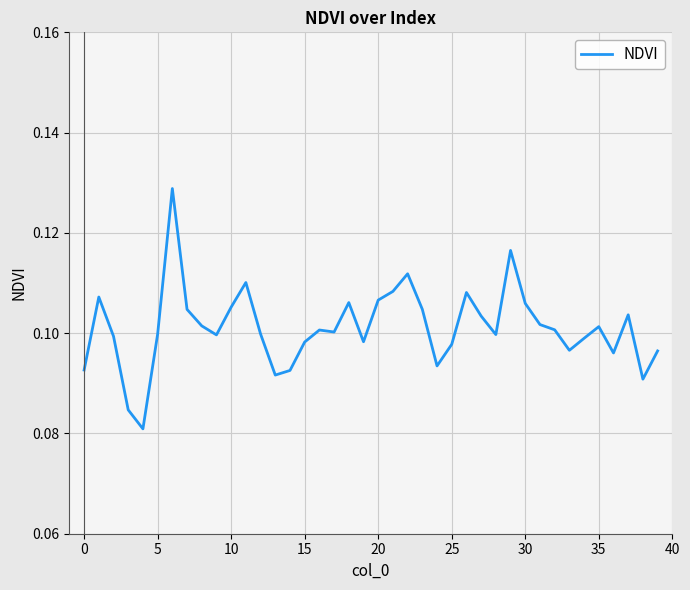

What is the sum of all values?

4.0